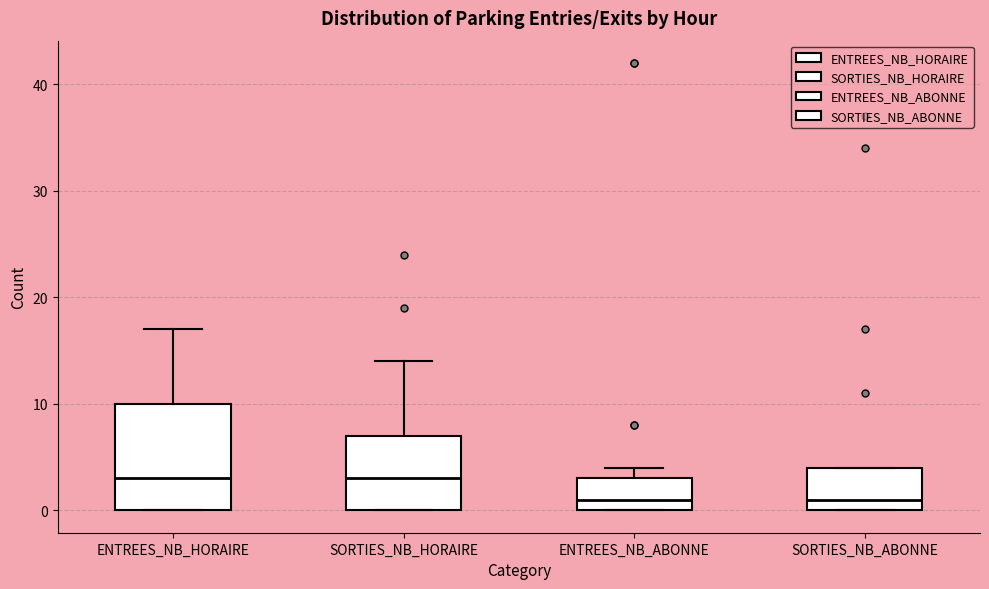

Which box is the tallest, from its lower edge to its upper edge?

ENTREES_NB_HORAIRE